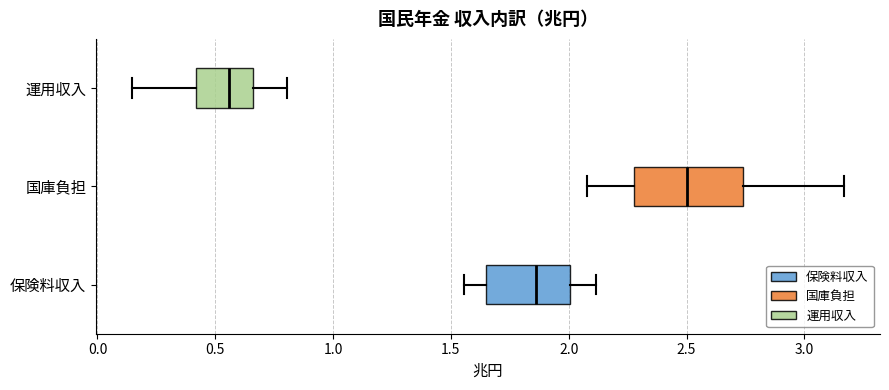

Reading bottom to top, read every box against the x-axis: the position of its median line, the range the box covers, and the ends of its whiskers. The values are not printed on the chart, so give them approximately, as read against the axis.

保険料収入: median 1.85, box 1.65 to 2.00, whiskers 1.55 to 2.10
国庫負担: median 2.50, box 2.30 to 2.75, whiskers 2.10 to 3.15
運用収入: median 0.55, box 0.40 to 0.65, whiskers 0.15 to 0.80